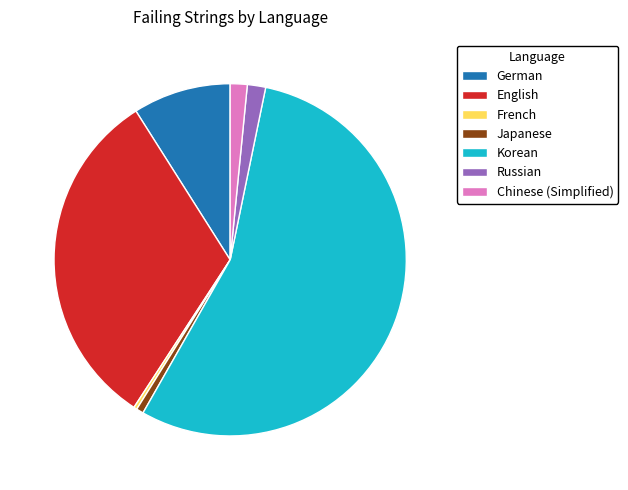

The Korean slice represents 70% of the pie. True or false?

False